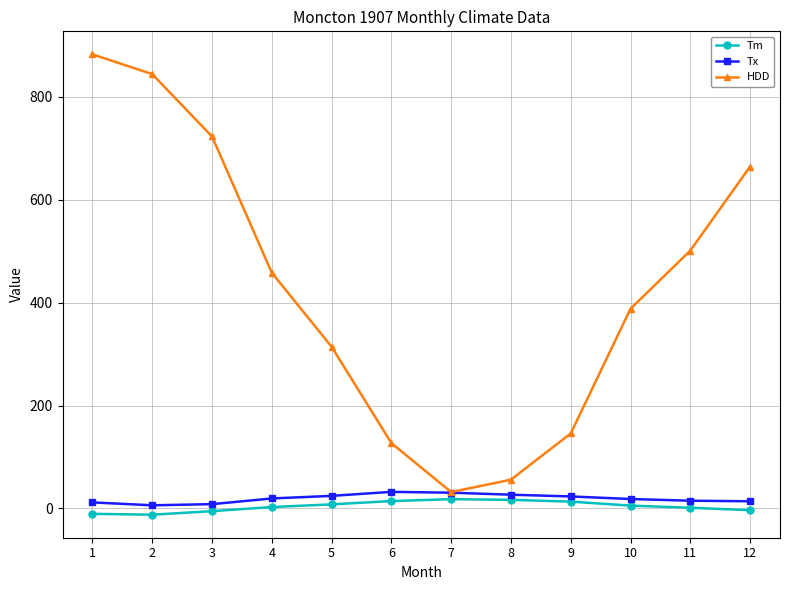

At 4, list the series in order from largest to smallest.

HDD, Tx, Tm